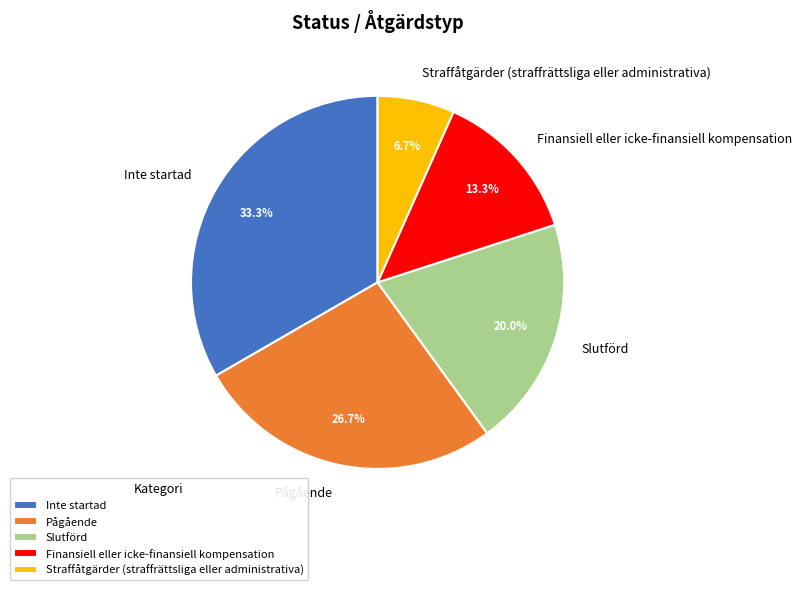

Combined, what portion of the pie is Straffåtgärder (straffrättsliga eller administrativa) and Finansiell eller icke-finansiell kompensation?

20.0%